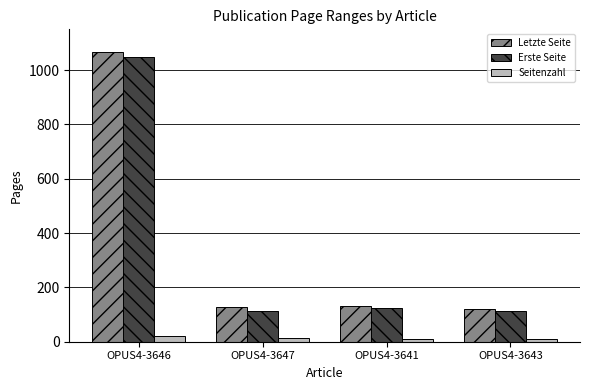

What is the highest value of the Letzte Seite series?

1067